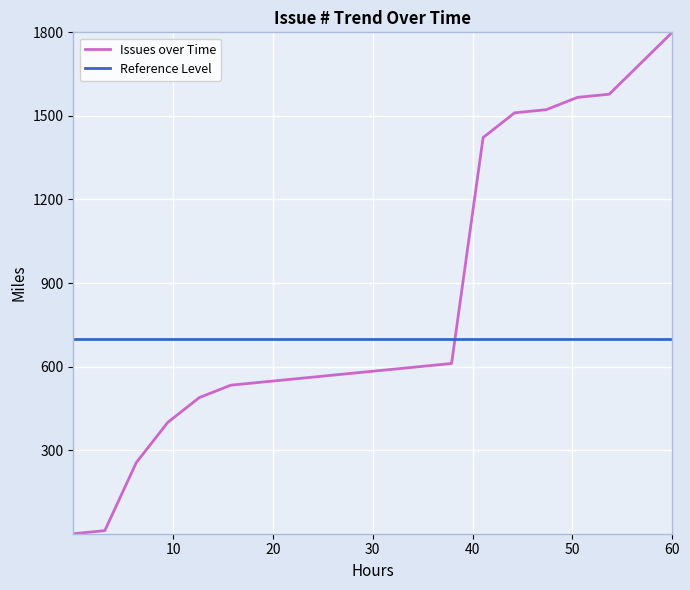

True or false: Reference Level and Issues over Time cross at least once.

True